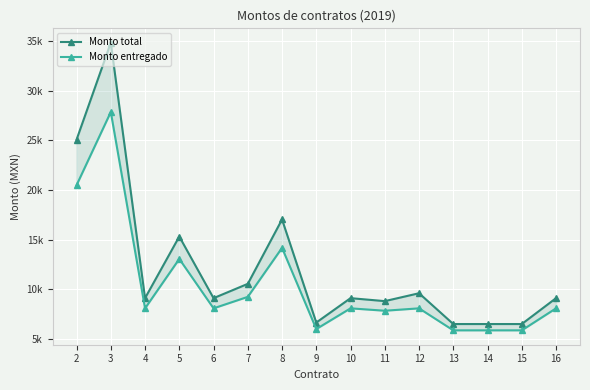

What is the sum of the Monto entregado values at 12 and 5?

21116.3